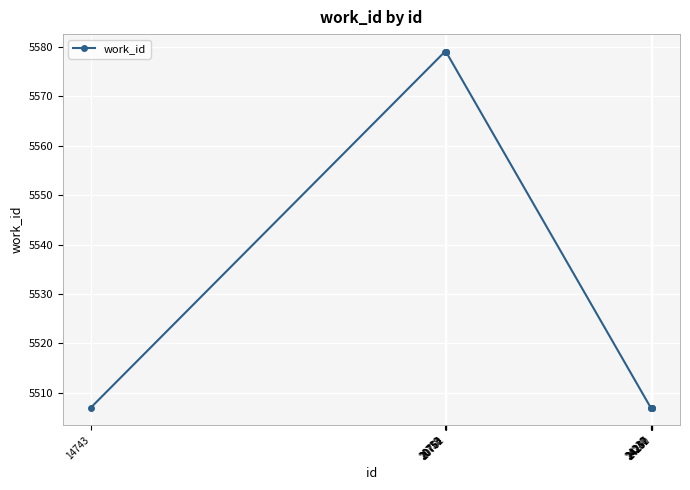

What is the smallest value displayed?

5507